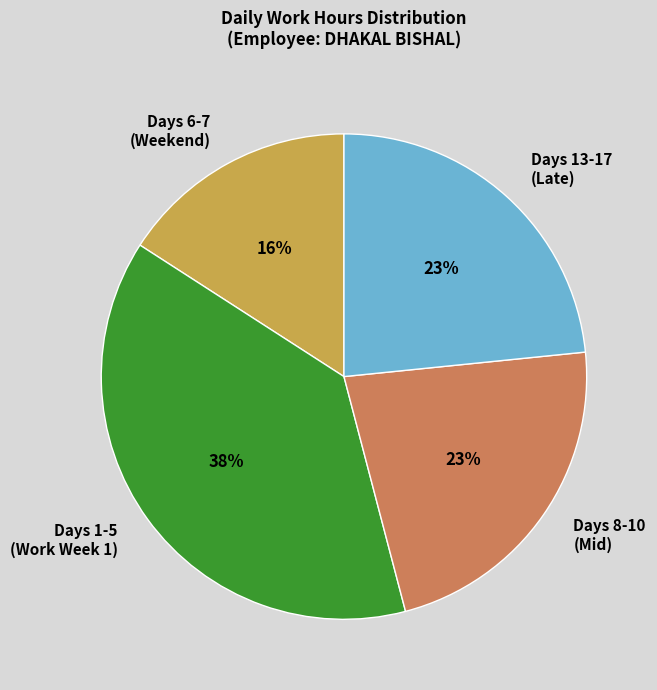

To the nearest percent, what is the difference between the largest and smallest slice percentages?

22%